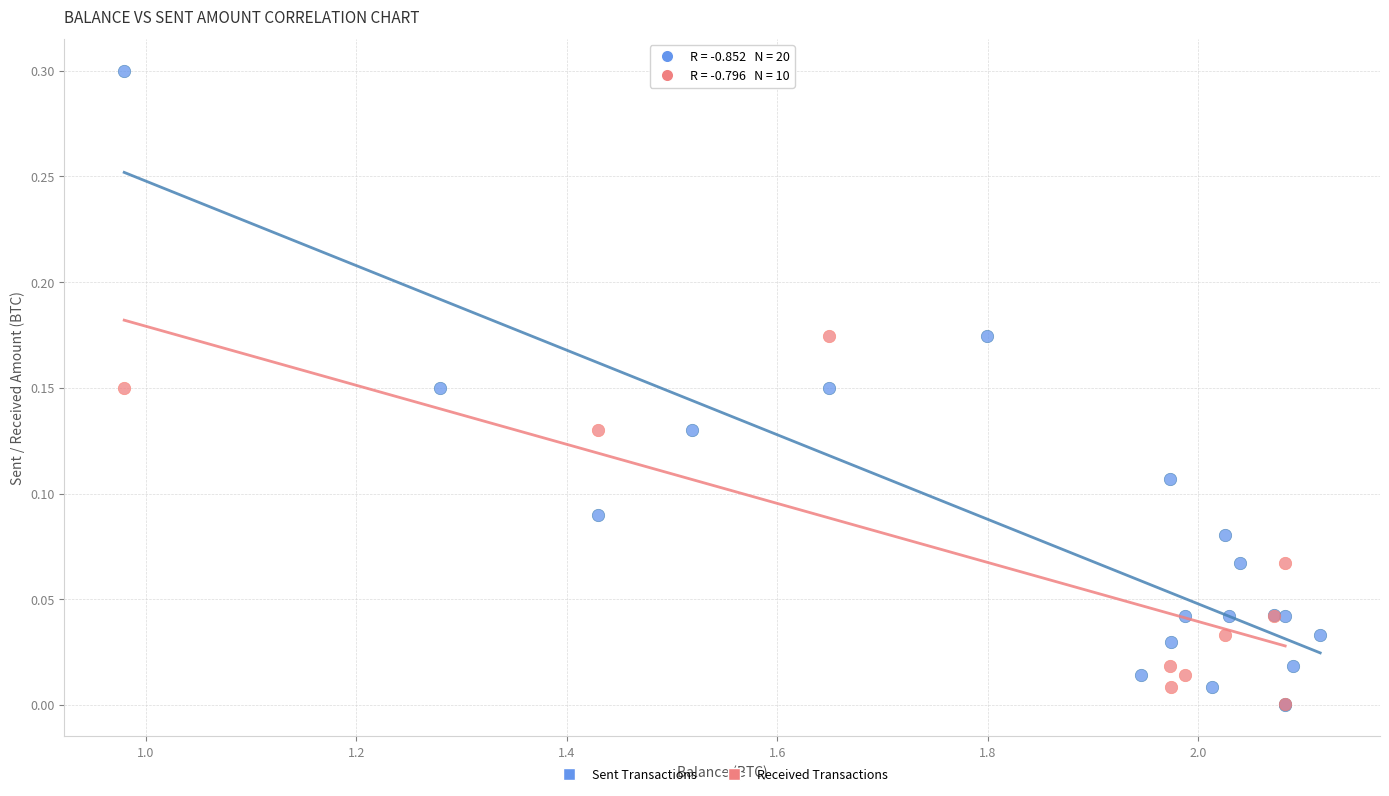

Which series contains the highest Y value?

Sent Transactions